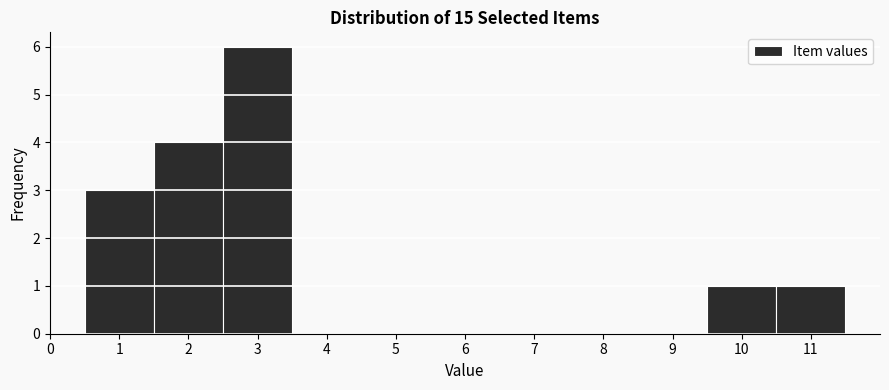

Reading left to right, transcribe this chart: for each bar, give the range it covers on the x-axis and its height. The values are not printed on the chart, so give them approximately, as read against the axis.

0.5 to 1.5: 3
1.5 to 2.5: 4
2.5 to 3.5: 6
3.5 to 4.5: 0
4.5 to 5.5: 0
5.5 to 6.5: 0
6.5 to 7.5: 0
7.5 to 8.5: 0
8.5 to 9.5: 0
9.5 to 10.5: 1
10.5 to 11.5: 1